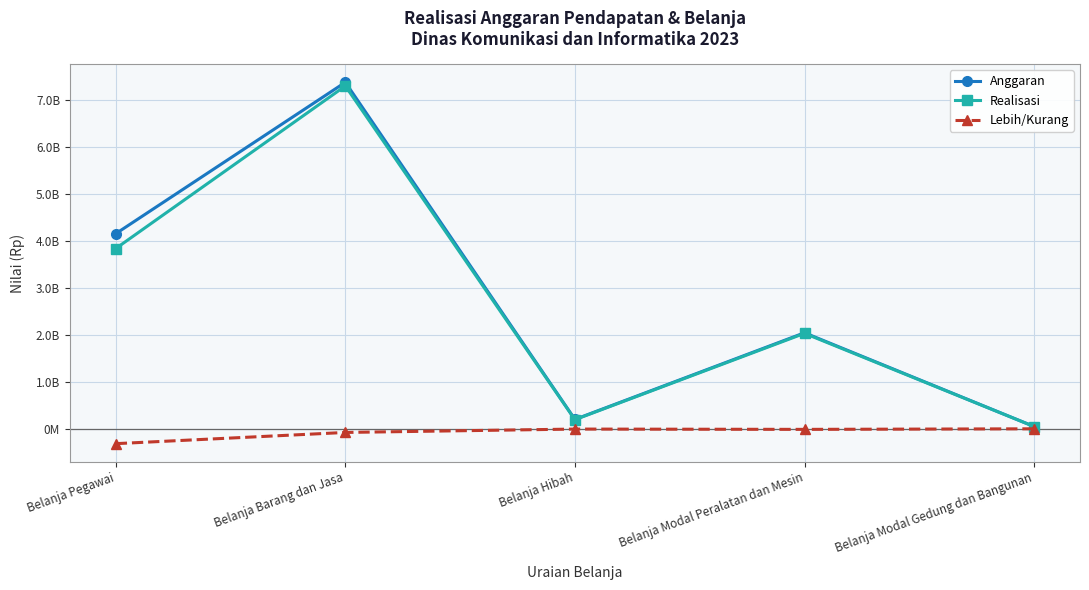

What is the value of the Realisasi point at the 3rd from the left?

194369808